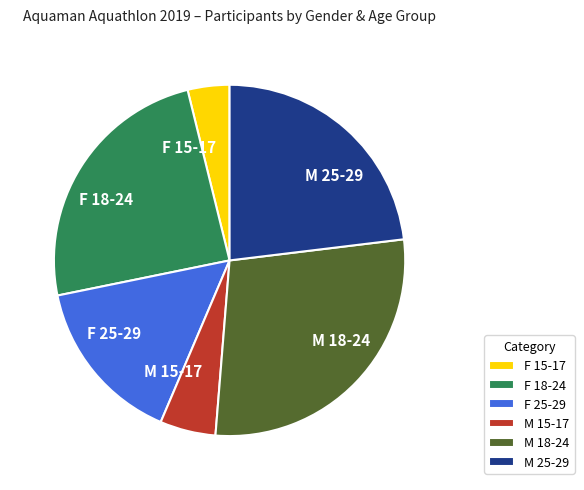

The M 18-24 slice represents 28% of the pie. True or false?

True